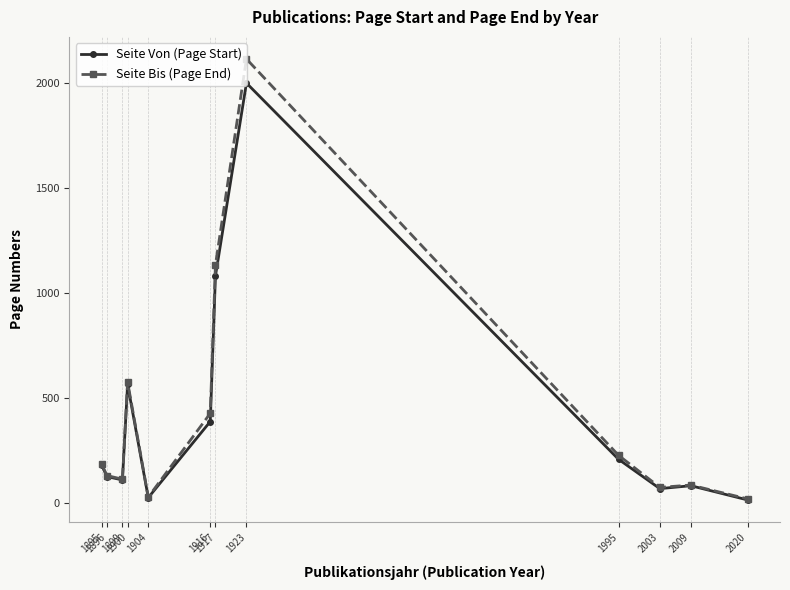

How many data points in Seite Von (Page Start) are less than 178?

6